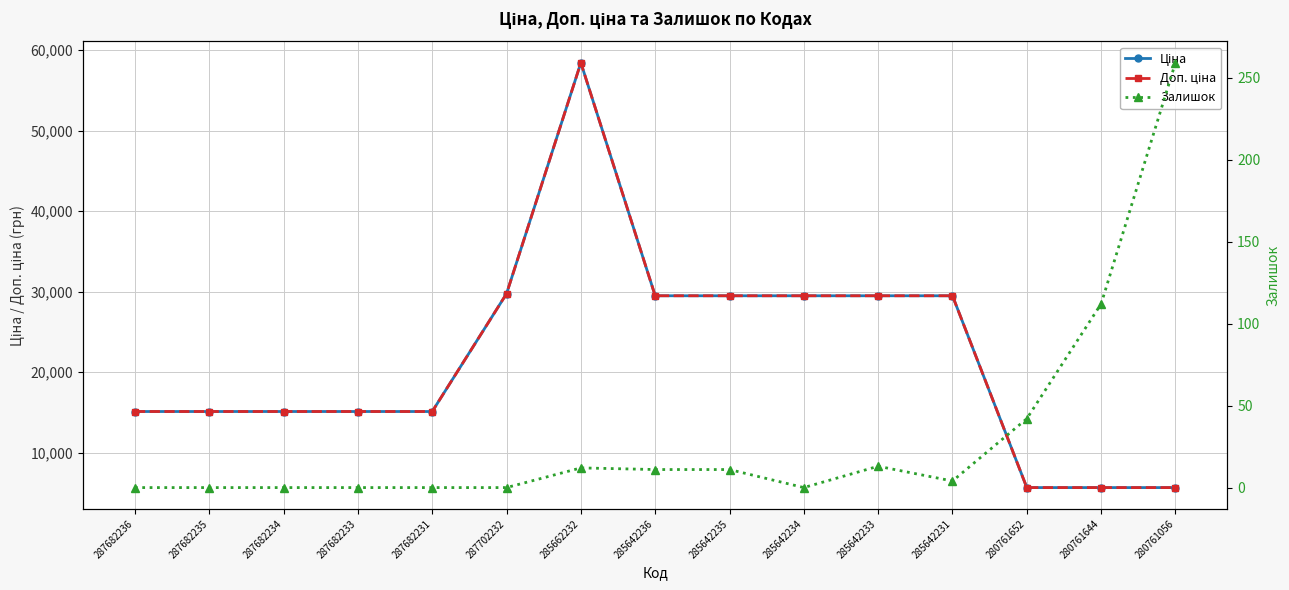

What is the difference between the maximum and second lowest values in the Доп. ціна series?

52752.7